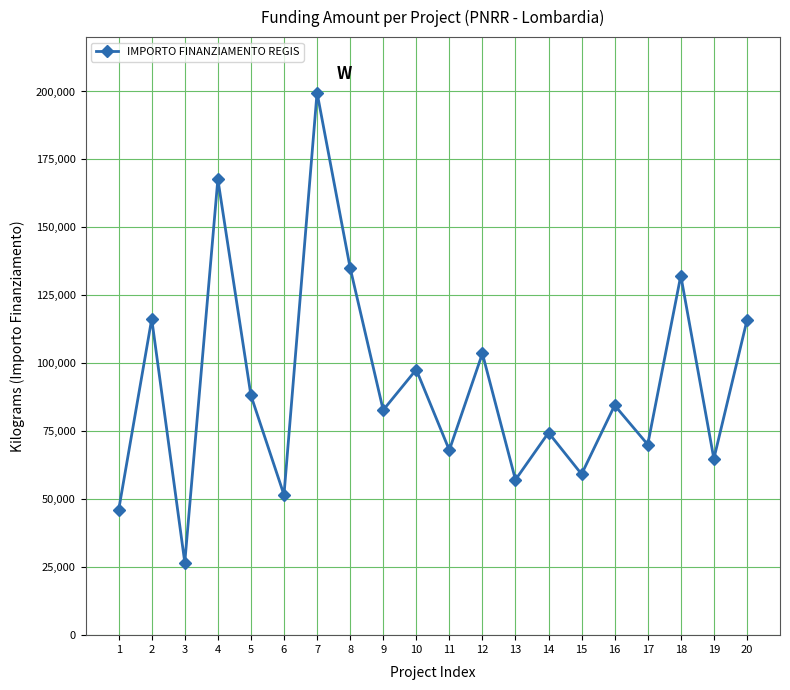

What is the ratio of the value at 14 to the value at 17?

1.1